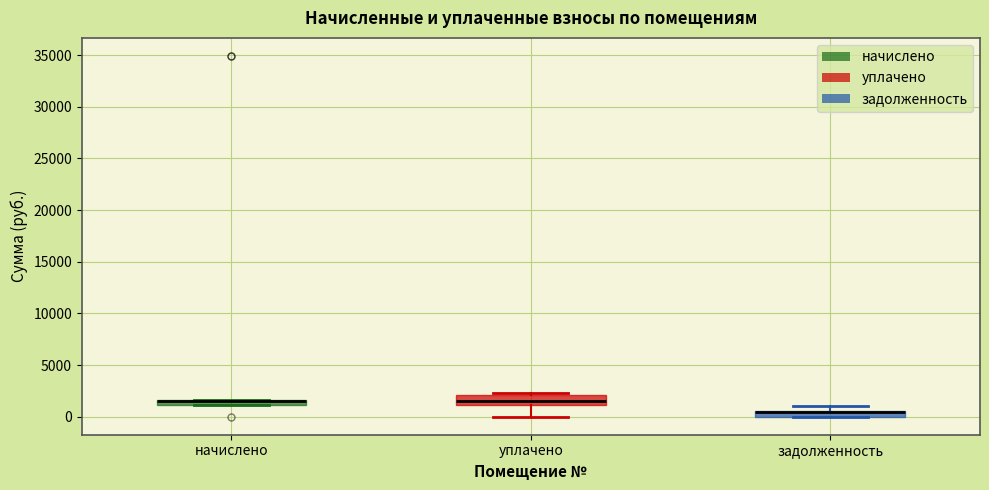

Comparing the boxes themselves (not the whiskers), which one is the tallest?

уплачено